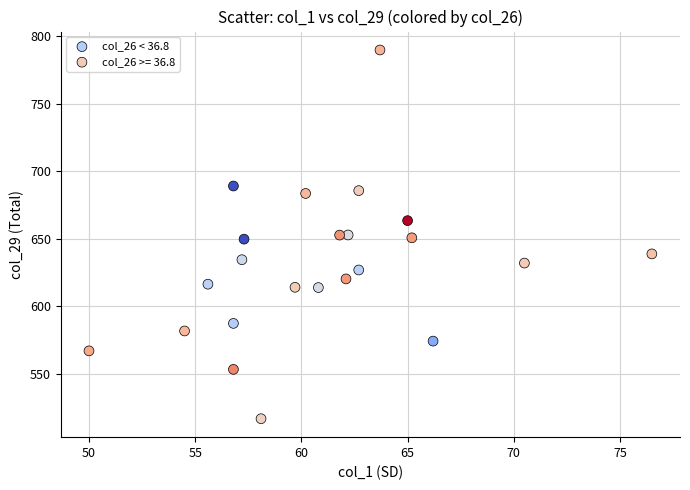

Which series has the widest spread of Y values?

col_26 >= 36.8